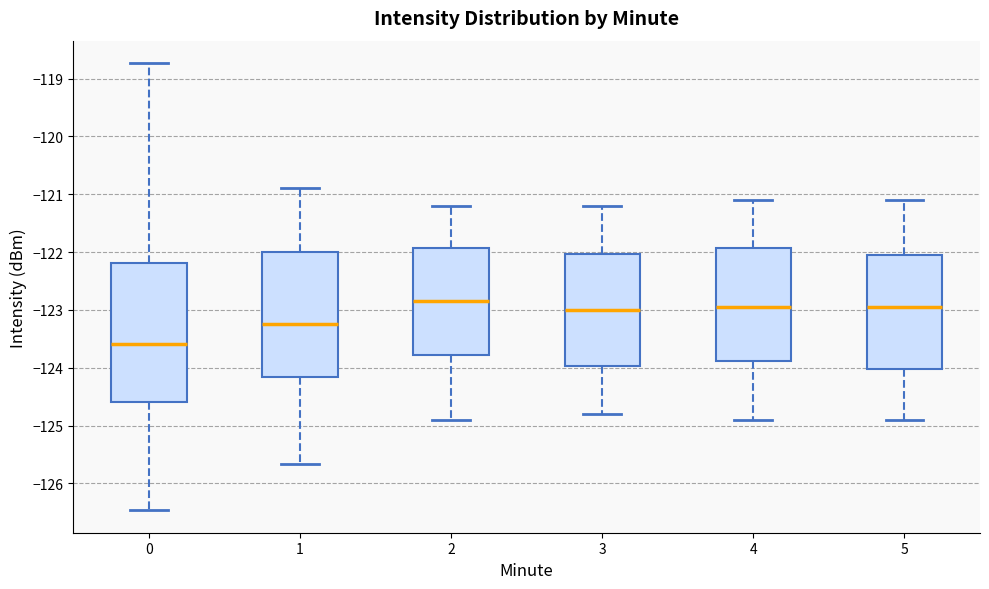

Where is the upper edge of the box at x = 4 on the y-axis? The values are not printed on the chart, so give them approximately, as read against the axis.

-121.9